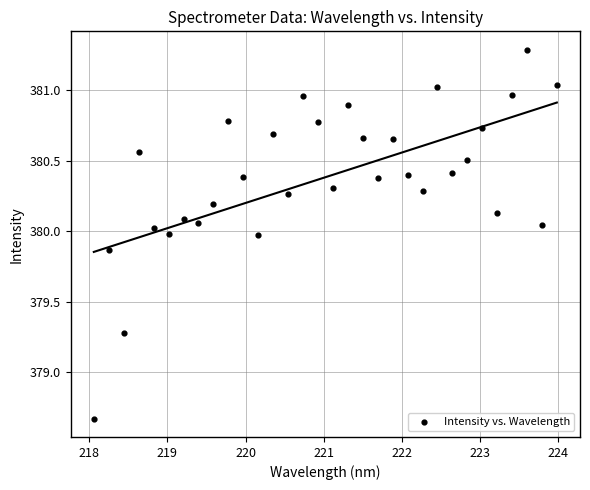

What is the range of X values (max minus min)?

5.9